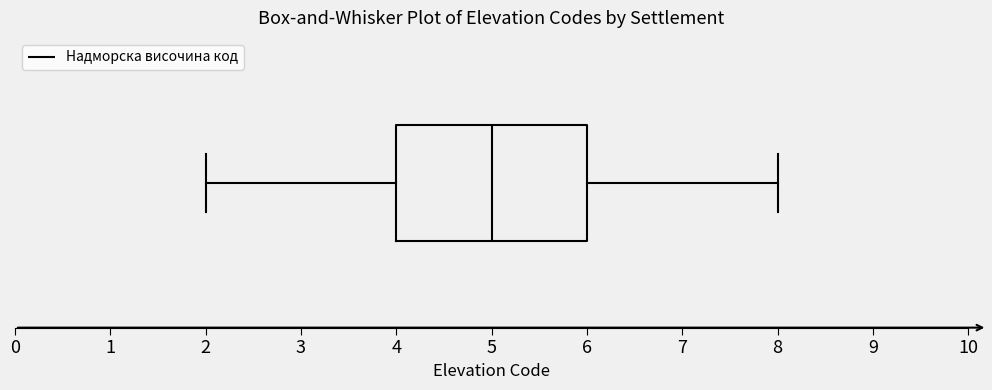

Transcribe this box plot: give where the median line is, the range the box spans, and where the two whiskers end, as read against the x-axis. The values are not printed on the chart, so give them approximately, as read against the axis.

median 5, box 4 to 6, whiskers 2 to 8